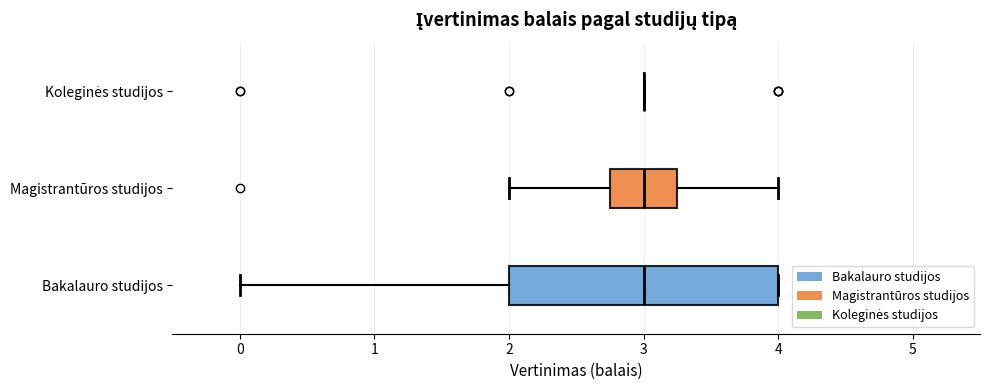

Where does the right whisker of the box for Magistrantūros studijos end on the x-axis? The values are not printed on the chart, so give them approximately, as read against the axis.

4.0